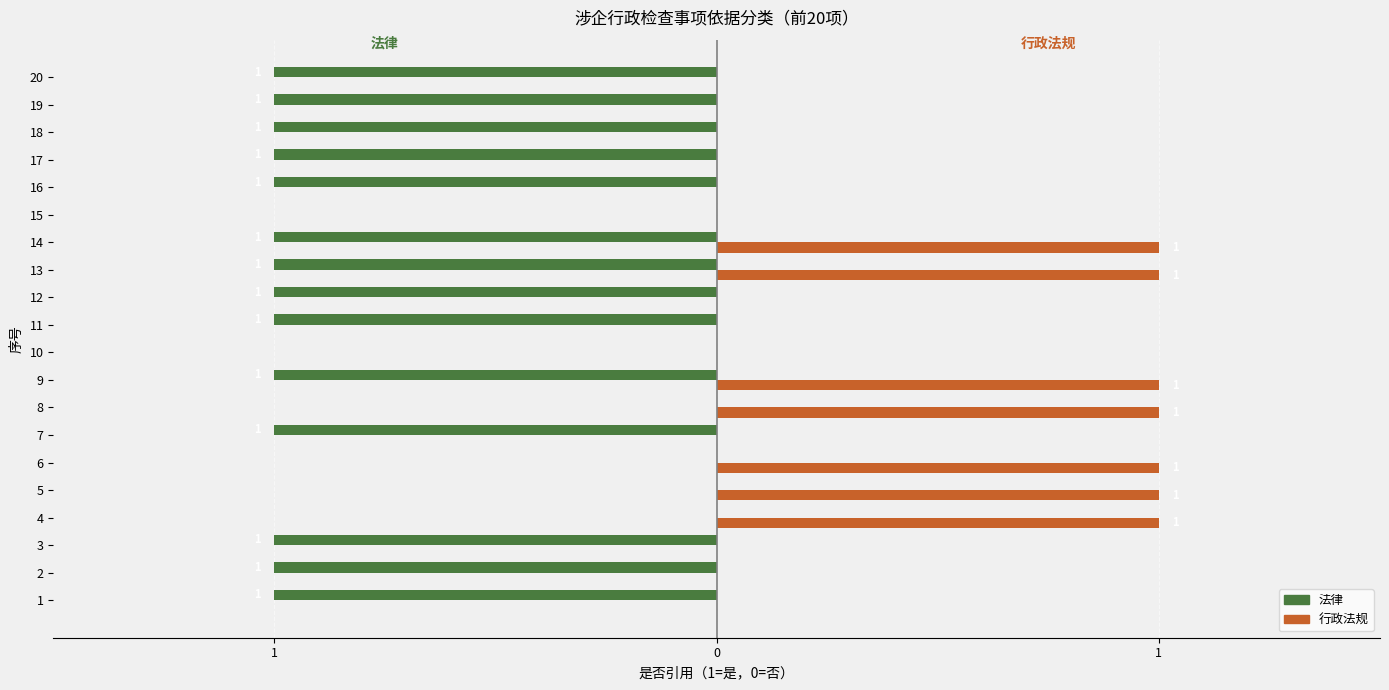

What are all the series names shown in the legend?

法律, 行政法规